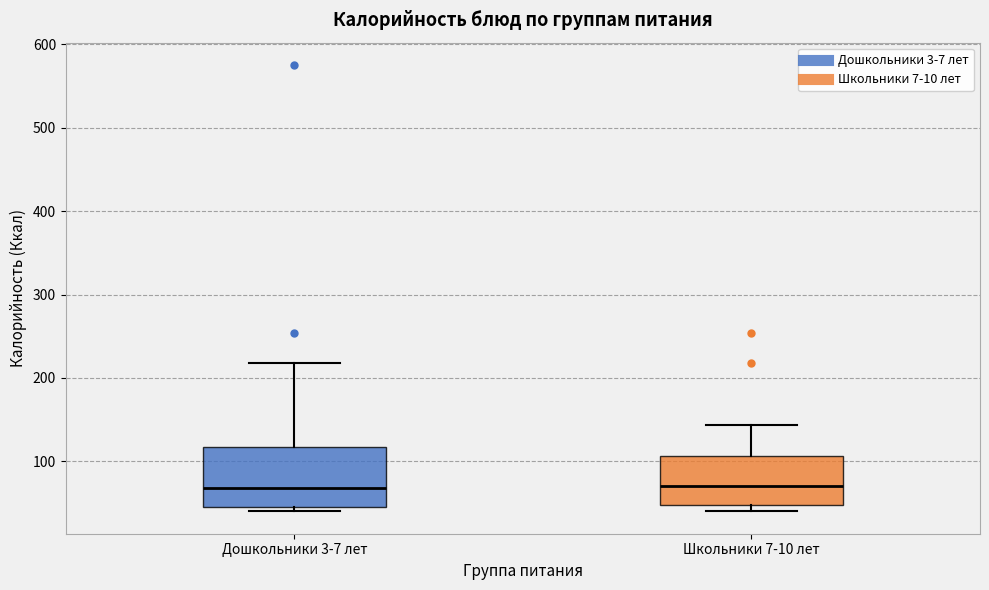

Reading left to right, read every box against the y-axis: the position of its median line, the range the box covers, and the ends of its whiskers. The values are not printed on the chart, so give them approximately, as read against the axis.

Дошкольники 3-7 лет: median 70, box 50 to 120, whiskers 40 to 220
Школьники 7-10 лет: median 70, box 50 to 110, whiskers 40 to 140